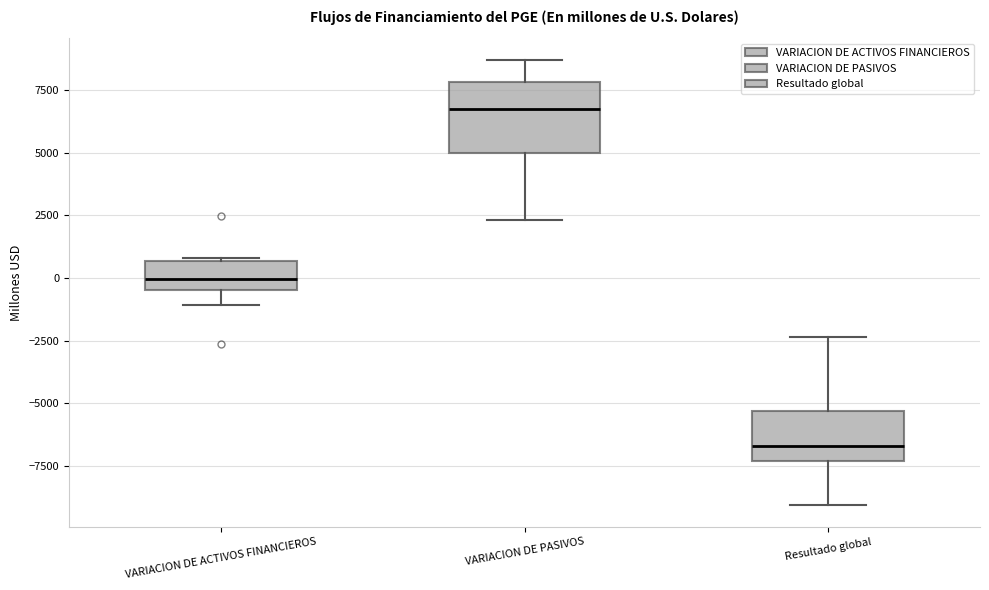

Which box is the tallest, from its lower edge to its upper edge?

VARIACION DE PASIVOS